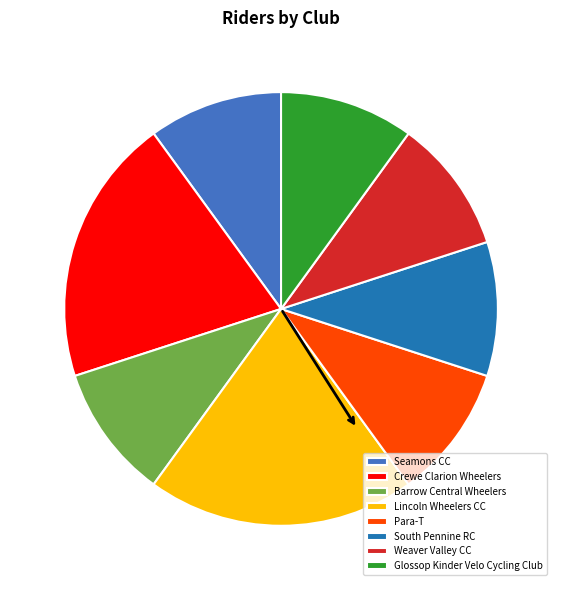

Approximately how many times larger is the value at Glossop Kinder Velo Cycling Club compared to Barrow Central Wheelers?

1.0